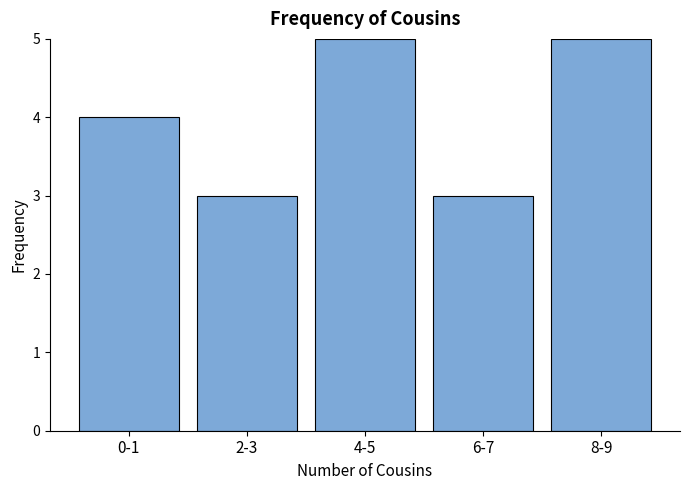

Reading left to right, list all the values displayed in this chart.

0-1=4	2-3=3	4-5=5	6-7=3	8-9=5